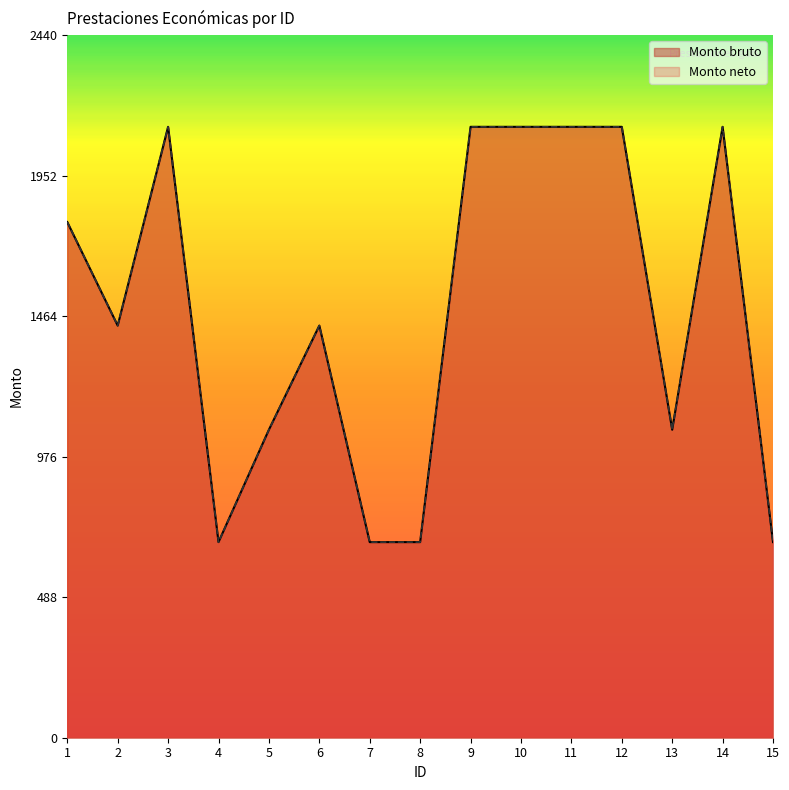

How many lines are shown in the chart?

2